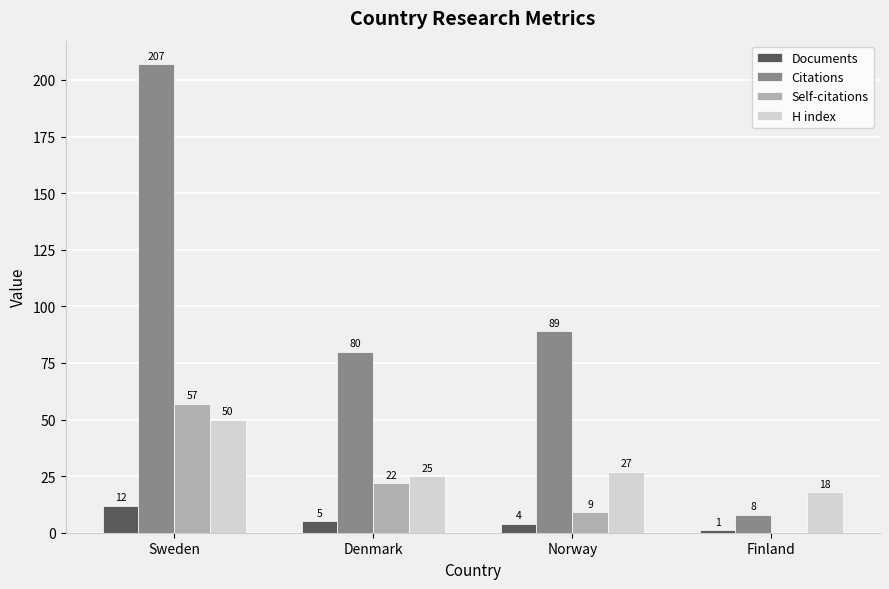

What is the sum of all Self-citations values?

88